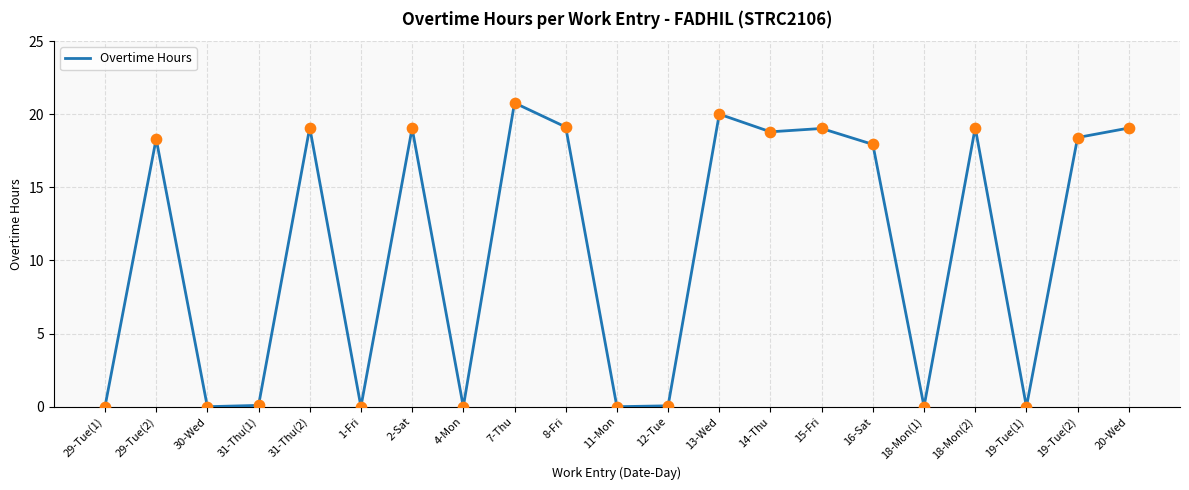

Which has a higher value, 14-Thu or 18-Mon(2)?

18-Mon(2)